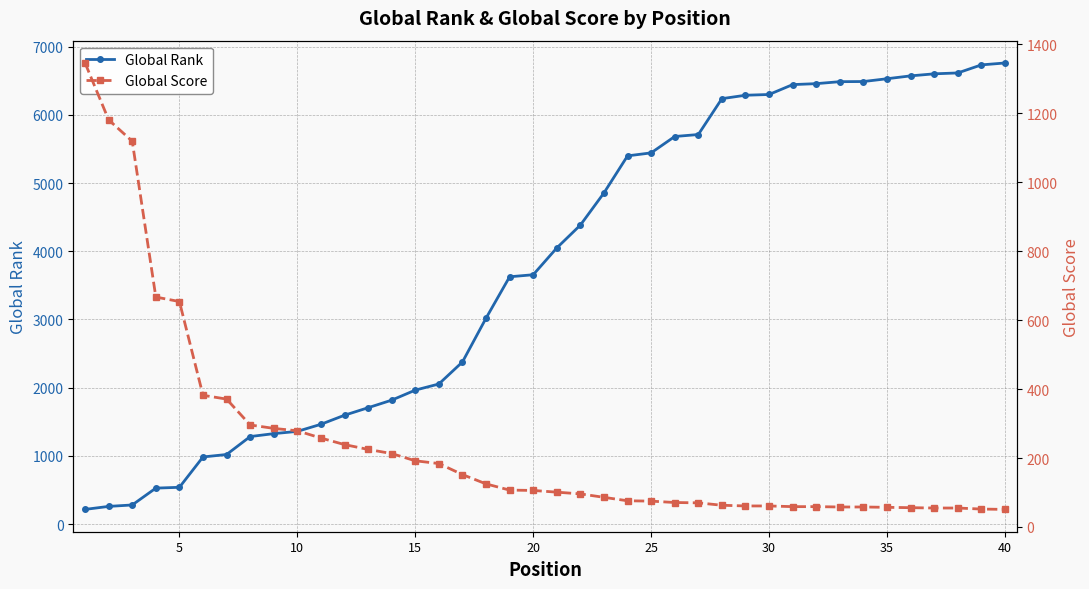

What is the highest value of the Global Rank series?

6761